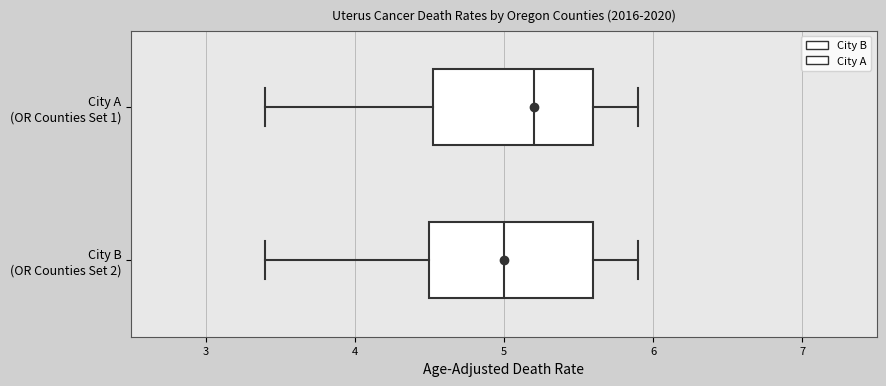

Reading bottom to top, transcribe this box plot: for each box, give where its median line is, the range the box spans, and where its two whiskers end, as read against the x-axis. The values are not printed on the chart, so give them approximately, as read against the axis.

City B (OR Counties Set 2): median 5.0, box 4.5 to 5.6, whiskers 3.4 to 5.9
City A (OR Counties Set 1): median 5.2, box 4.5 to 5.6, whiskers 3.4 to 5.9